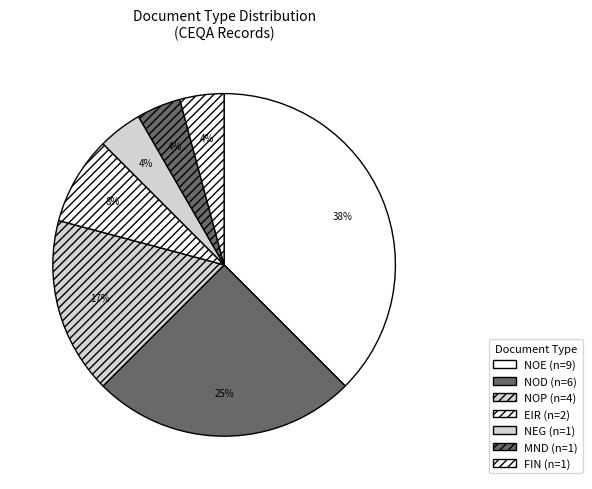

How many slices are in this pie chart?

7